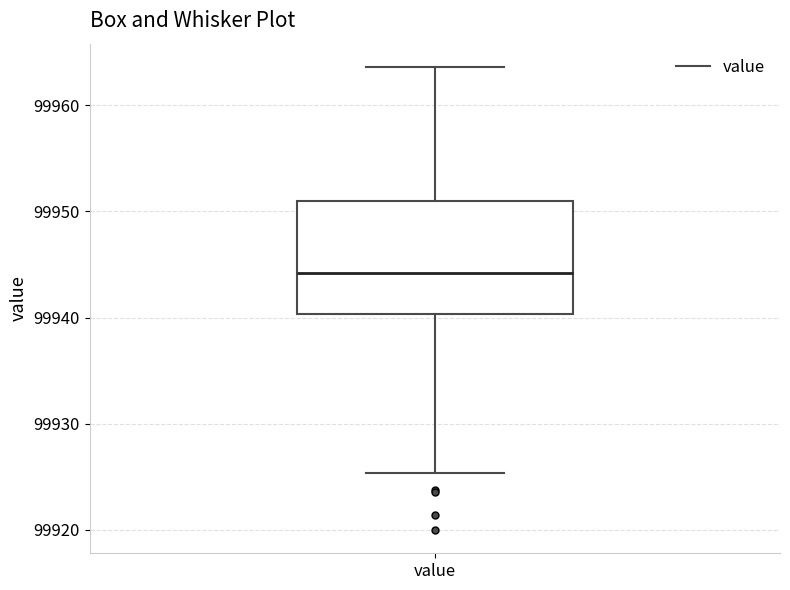

Transcribe this box plot: give where the median line is, the range the box spans, and where the two whiskers end, as read against the y-axis. The values are not printed on the chart, so give them approximately, as read against the axis.

median 99944, box 99940 to 99951, whiskers 99925 to 99964